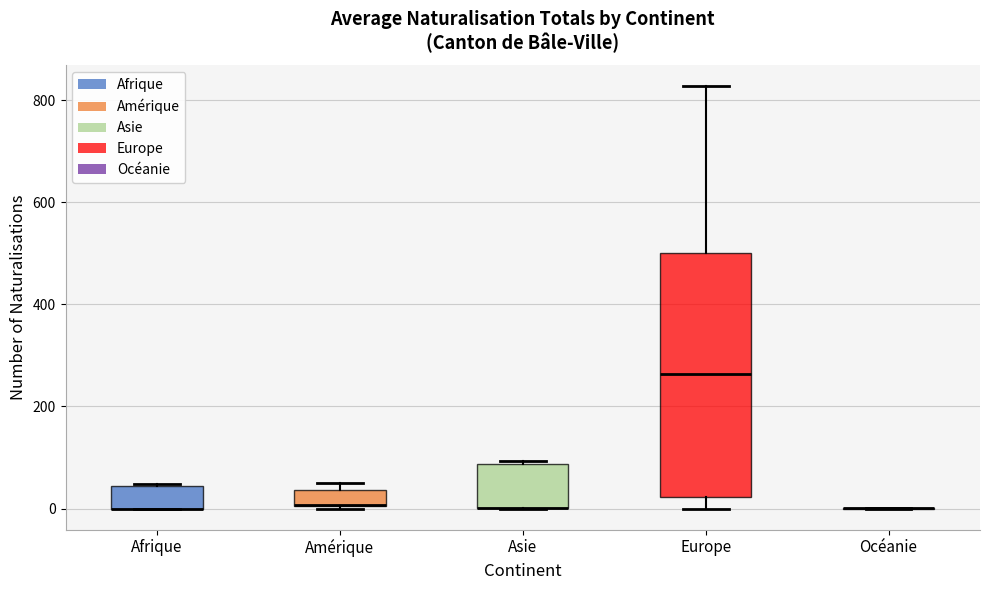

Where is the upper edge of the box for Europe on the y-axis? The values are not printed on the chart, so give them approximately, as read against the axis.

500